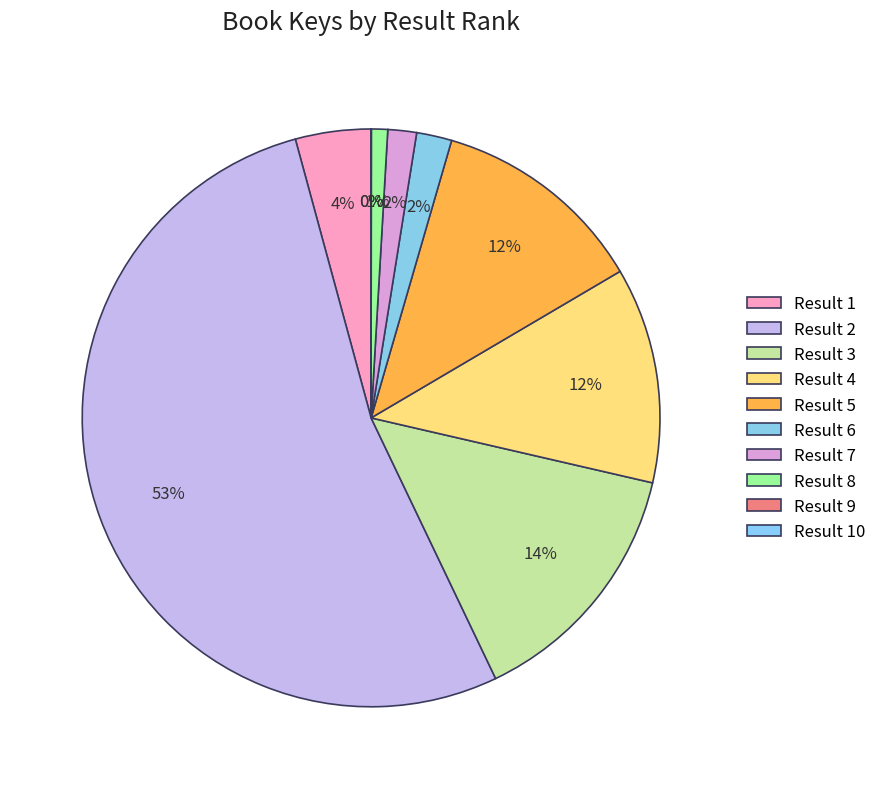

Which slice is the smallest?

9